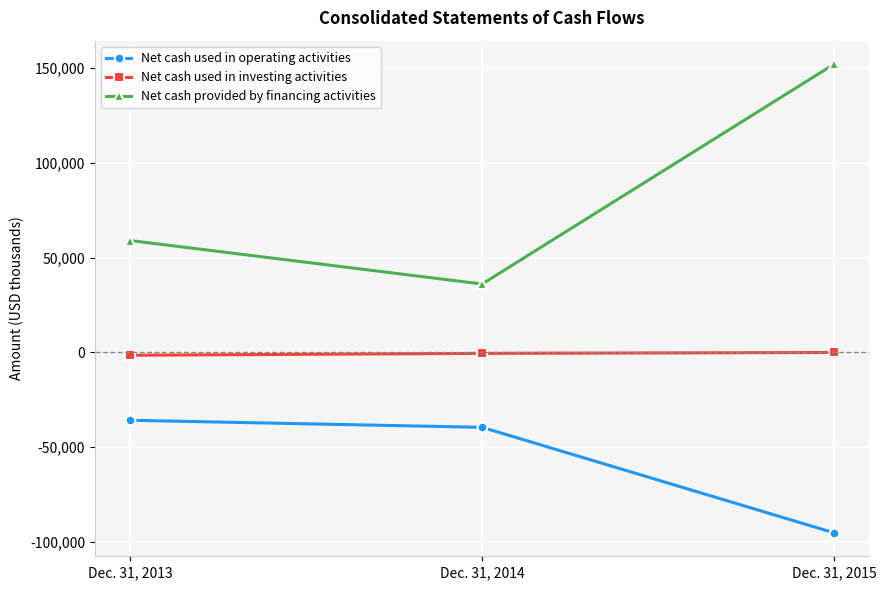

Between Dec. 31, 2013 and Dec. 31, 2015, which series saw the biggest shift?

Net cash provided by financing activities